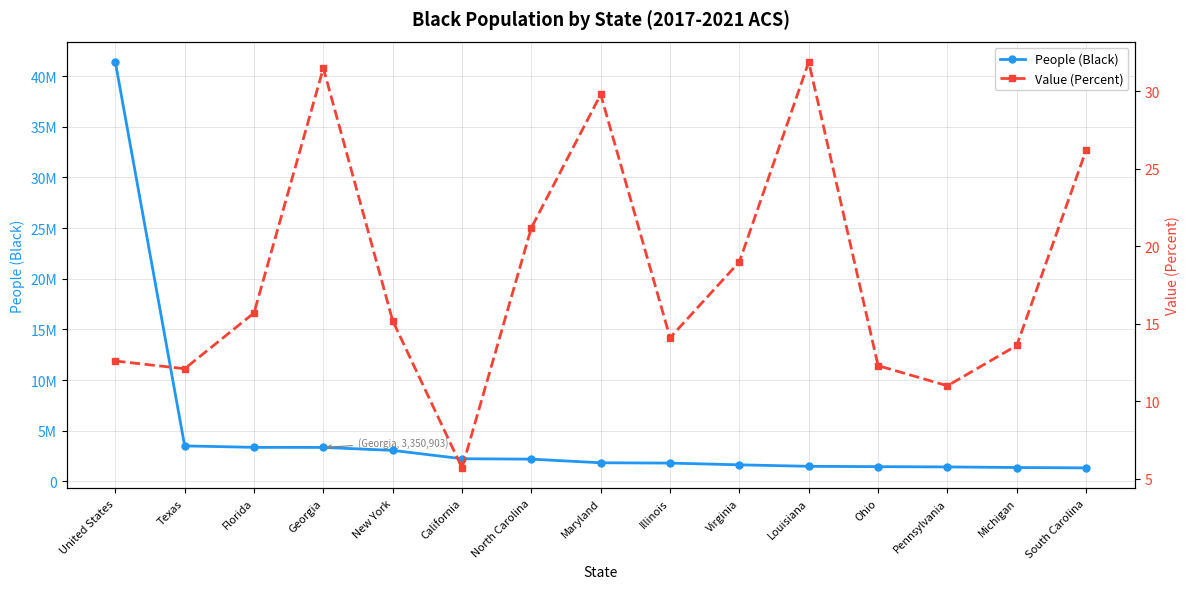

What are all the series names shown in the legend?

People (Black), Value (Percent)